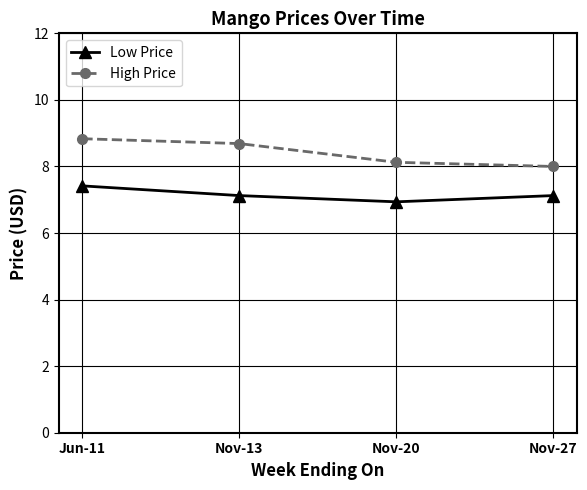

Rank the series by their maximum value, from lowest to highest.

Low Price, High Price